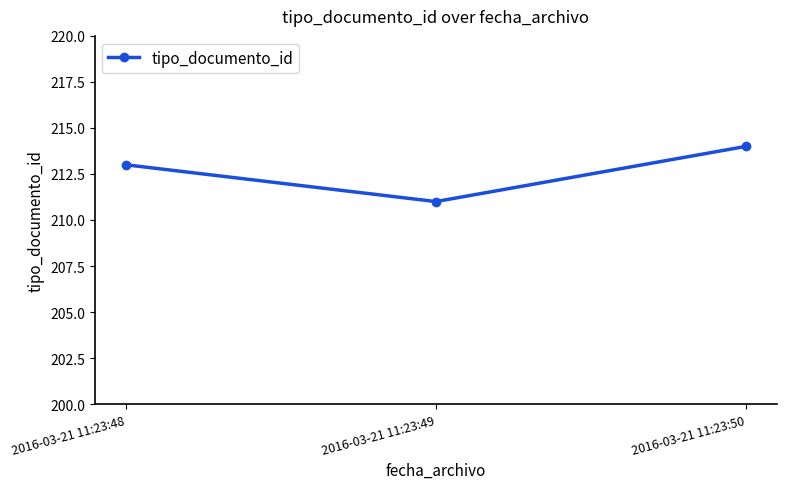

Reading right to left, transcribe all the data shown in this chart.

214	211	213